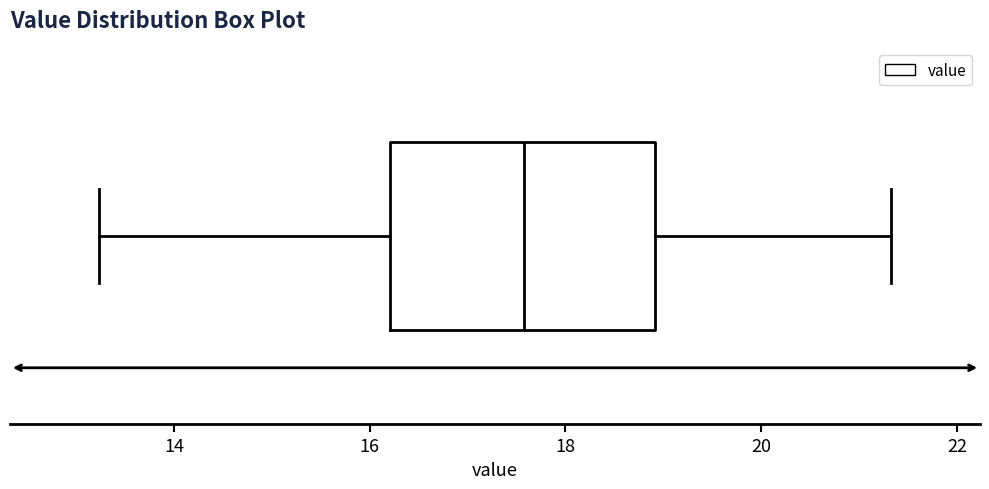

Transcribe this box plot: give where the median line is, the range the box spans, and where the two whiskers end, as read against the x-axis. The values are not printed on the chart, so give them approximately, as read against the axis.

median 17.6, box 16.2 to 19.0, whiskers 13.2 to 21.4